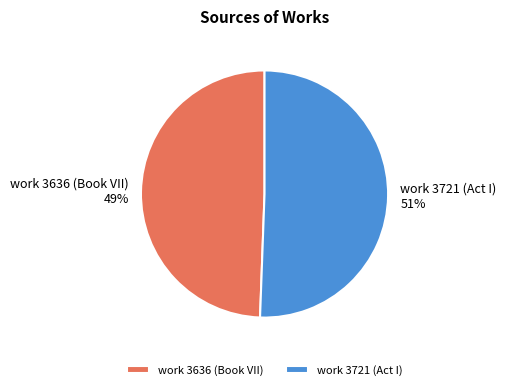

Which slice represents more than half of the pie?

work 3721 (Act I)